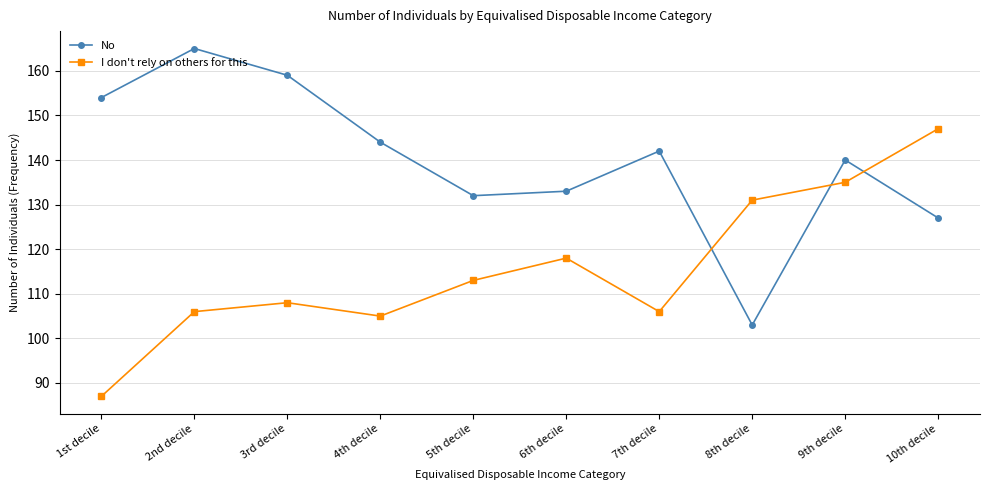

What is the sum of the I don't rely on others for this values at 5th decile and 2nd decile?

219